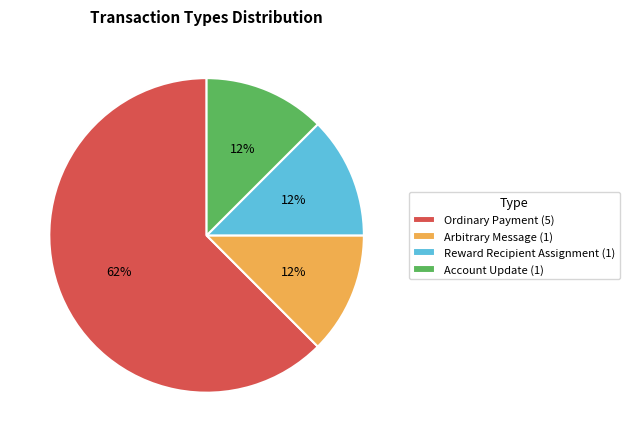

Which category has the biggest portion of the pie?

Ordinary Payment